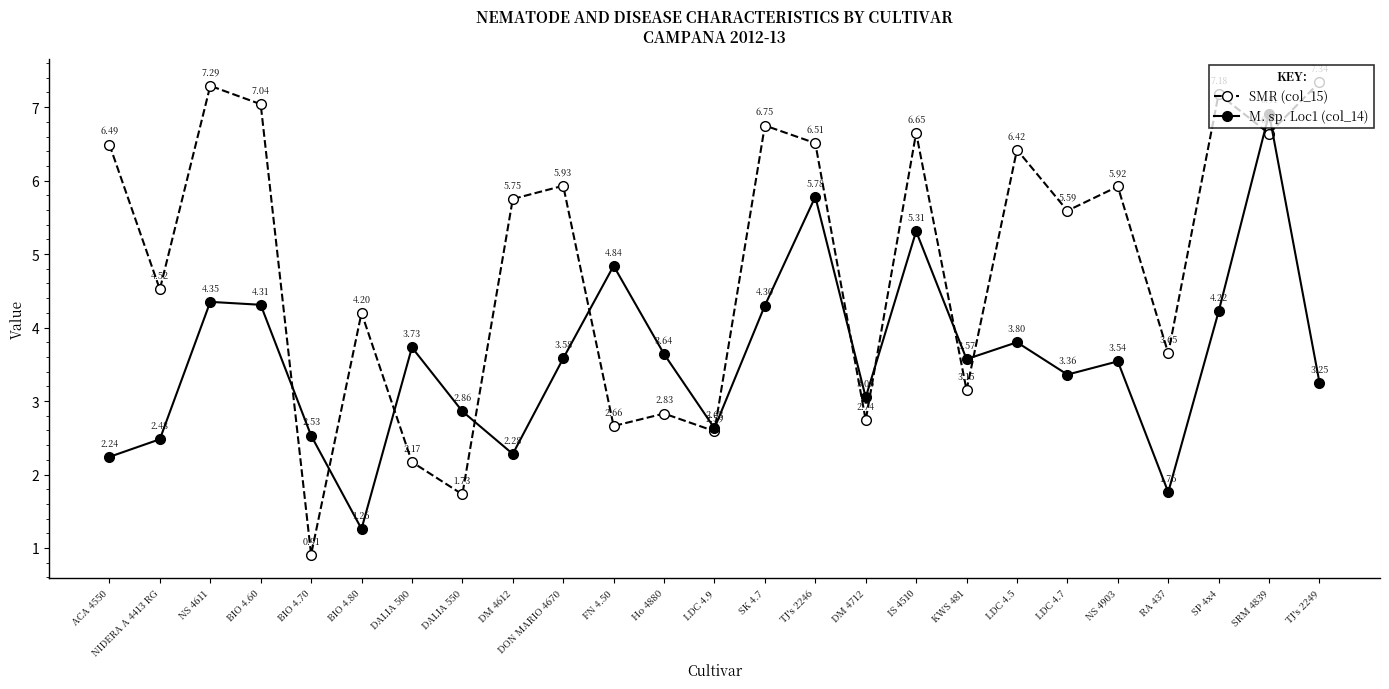

Between Ho 4880 and NS 4903, which series saw the biggest shift?

SMR (col_15)